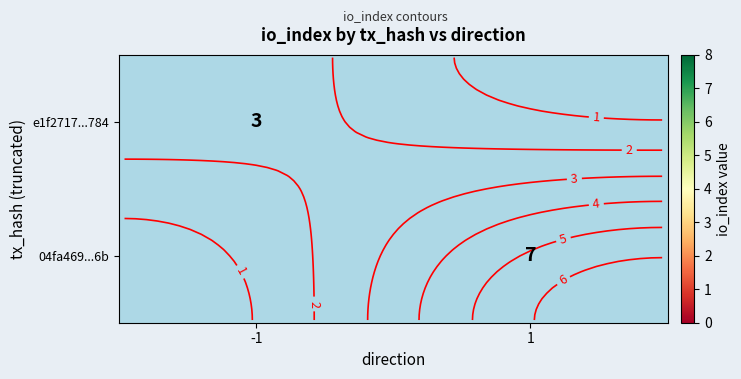

At how many categories does at least one series exceed 5?

1